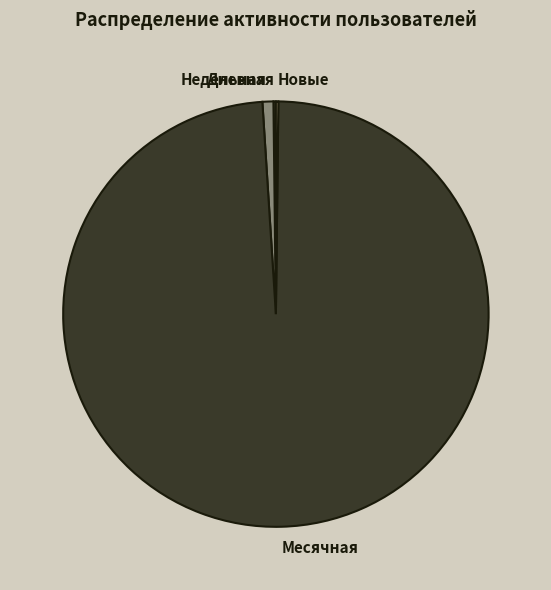

True or false: Недельная accounts for 11% of the total.

False